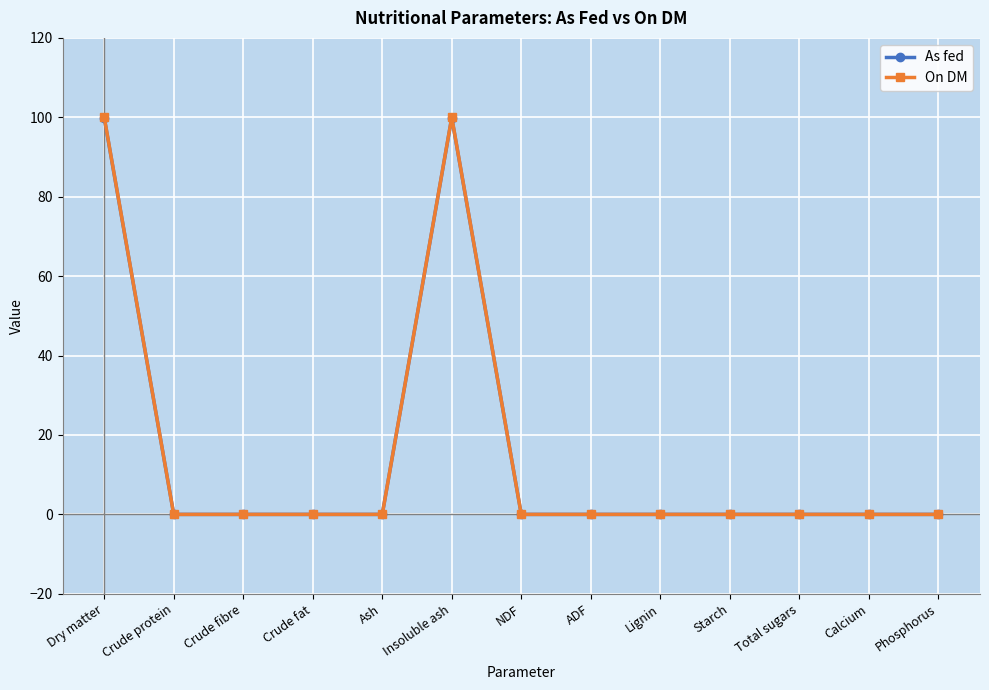

The value of As fed at Ash is -36.2. True or false?

False